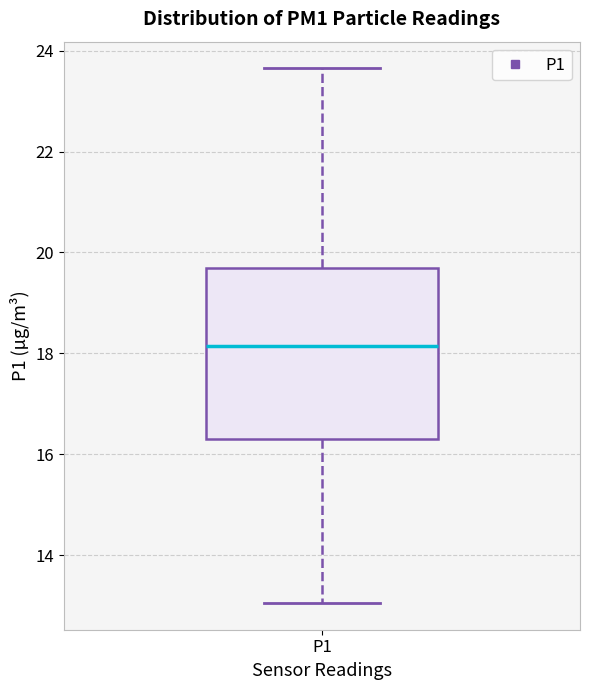

Transcribe this box plot: give where the median line is, the range the box spans, and where the two whiskers end, as read against the y-axis. The values are not printed on the chart, so give them approximately, as read against the axis.

median 18.2, box 16.4 to 19.8, whiskers 13.0 to 23.6